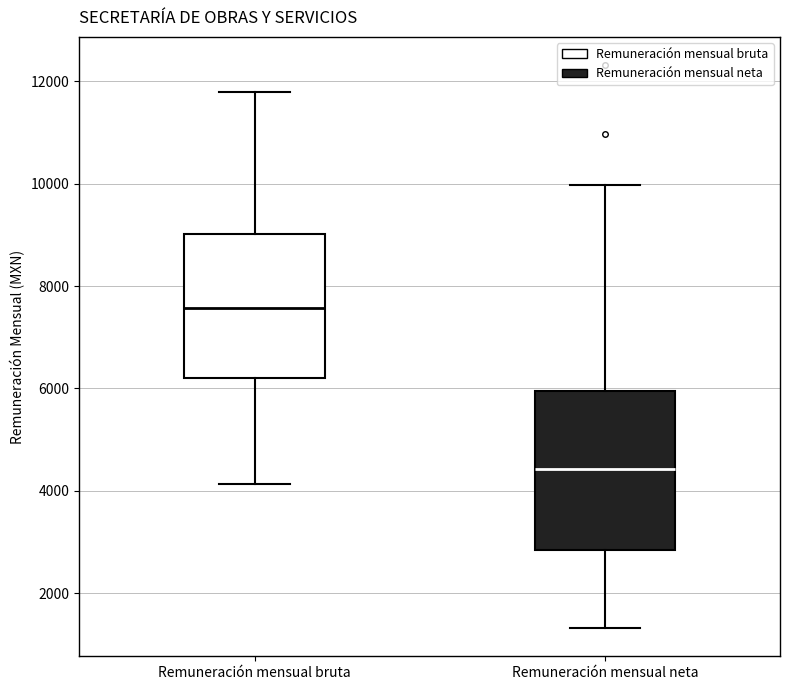

Reading left to right, transcribe this box plot: for each box, give where its median line is, the range the box spans, and where its two whiskers end, as read against the y-axis. The values are not printed on the chart, so give them approximately, as read against the axis.

Remuneración mensual bruta: median 7600, box 6200 to 9000, whiskers 4200 to 11800
Remuneración mensual neta: median 4400, box 2800 to 6000, whiskers 1400 to 10000